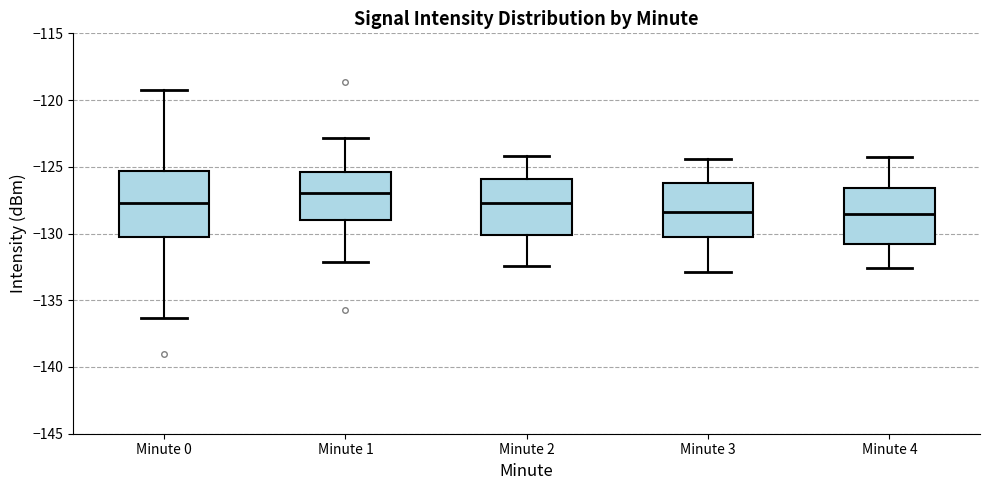

Reading left to right, read every box against the y-axis: the position of its median line, the range the box covers, and the ends of its whiskers. The values are not printed on the chart, so give them approximately, as read against the axis.

Minute 0: median -127.5, box -130.5 to -125.5, whiskers -136.5 to -119.5
Minute 1: median -127.0, box -129.0 to -125.5, whiskers -132.0 to -123.0
Minute 2: median -127.5, box -130.0 to -126.0, whiskers -132.5 to -124.0
Minute 3: median -128.5, box -130.0 to -126.0, whiskers -133.0 to -124.5
Minute 4: median -128.5, box -131.0 to -126.5, whiskers -132.5 to -124.5